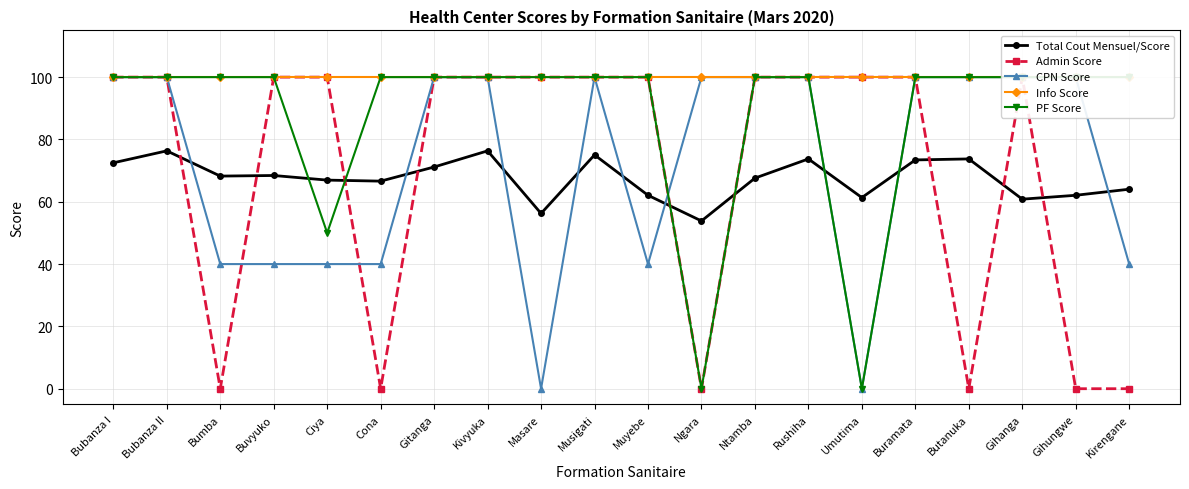

Which category has the lowest value across all series?

Bumba